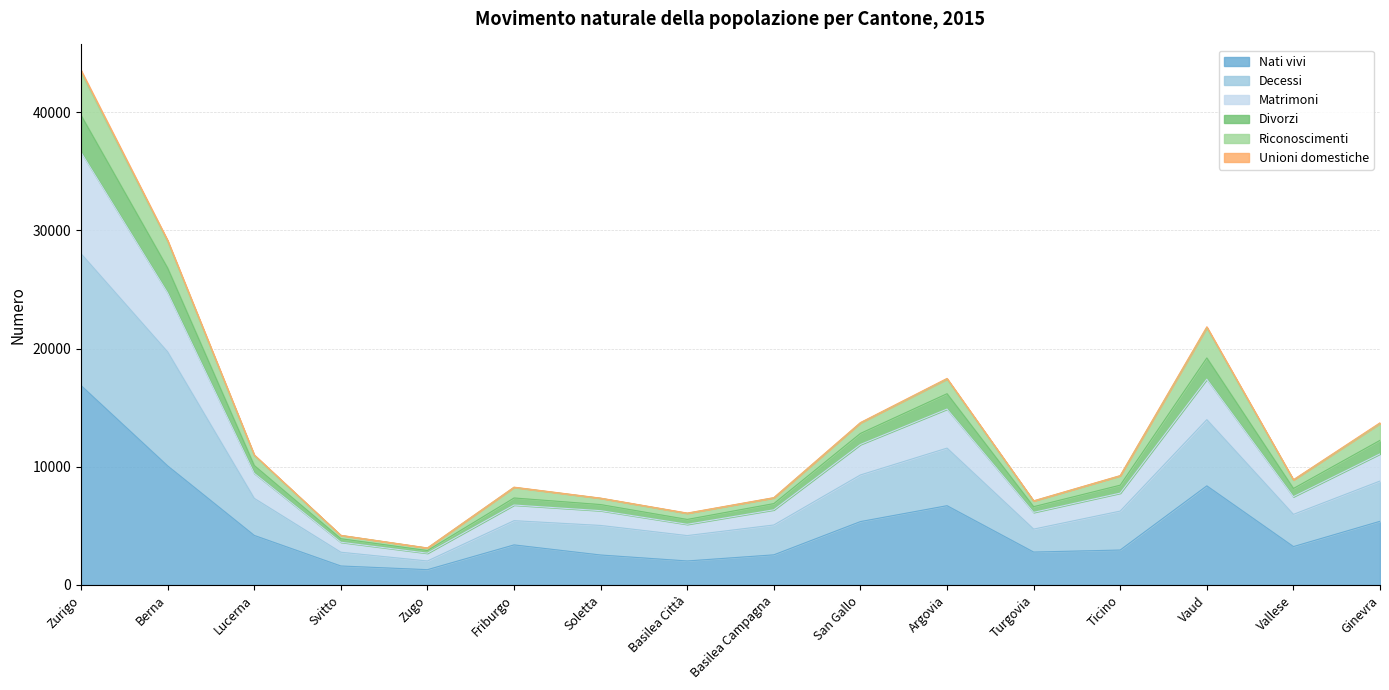

True or false: Divorzi has more than 1 interior local peaks.

True